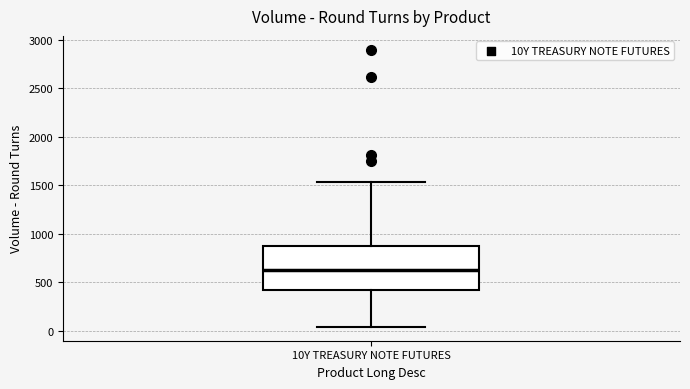

Read this box plot against the y-axis: the position of the median line, the range covered by the box, and the ends of both whiskers. The values are not printed on the chart, so give them approximately, as read against the axis.

median 600, box 400 to 850, whiskers 50 to 1550